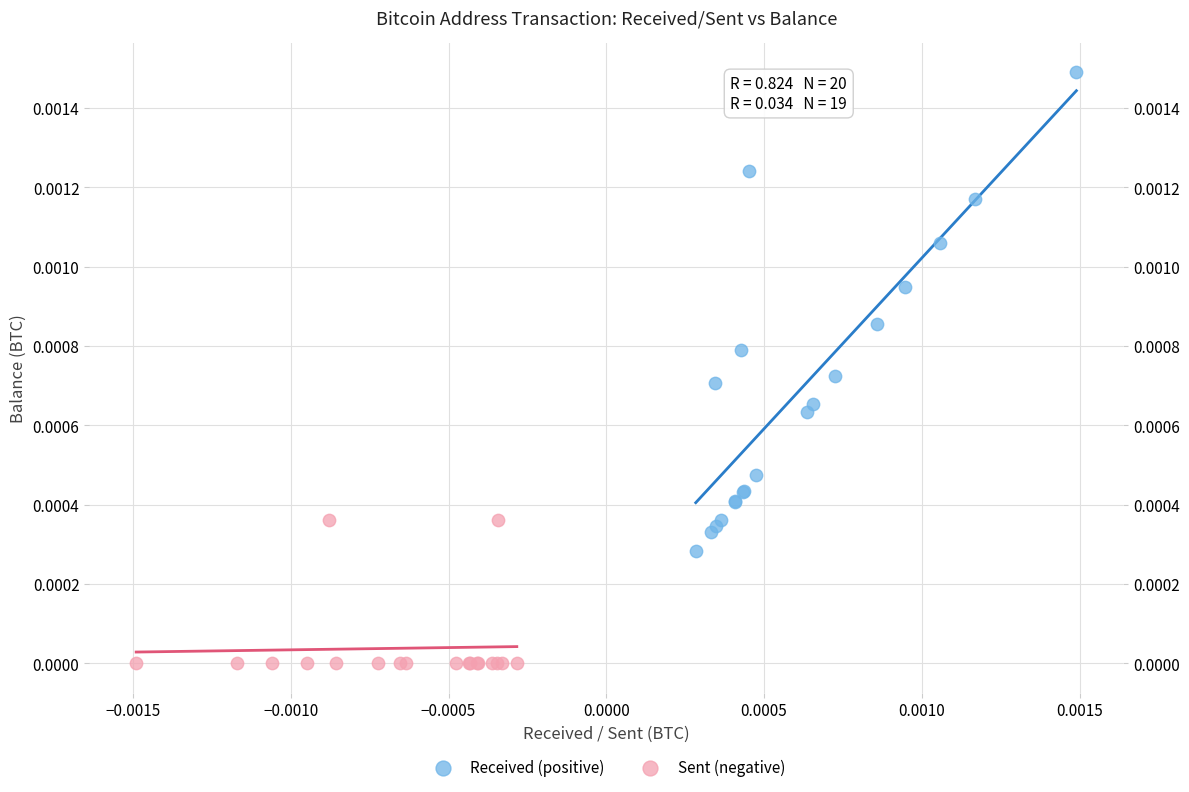

Which series reaches the minimum Y coordinate?

Sent (negative)